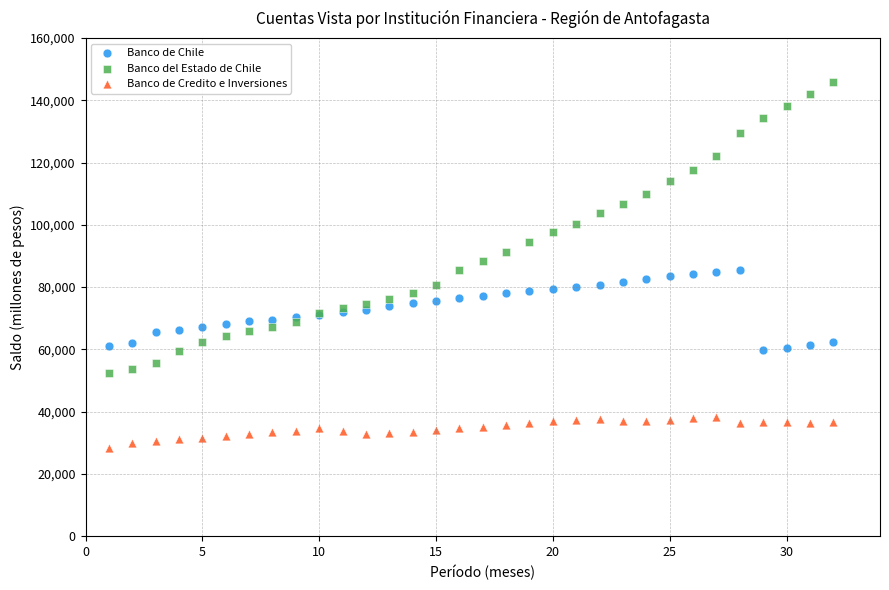

Which series has the largest Y range (max minus min)?

Banco del Estado de Chile